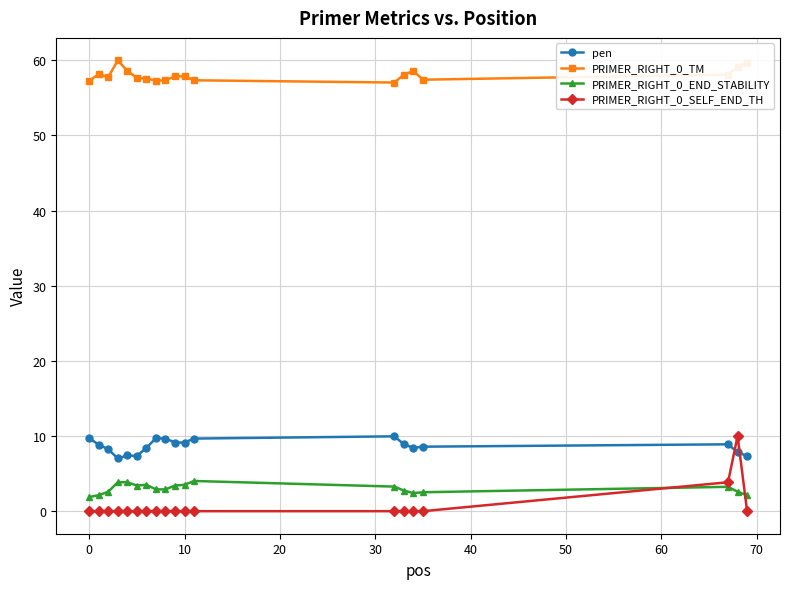

What is the maximum value shown in the chart?

60.0